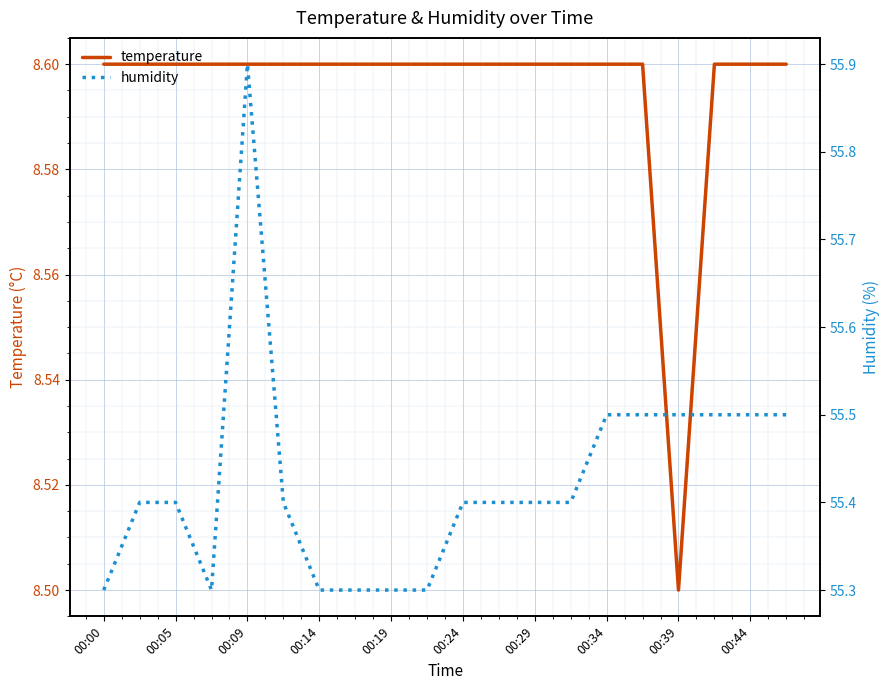

Which category has the lowest value in the temperature series?

00:39